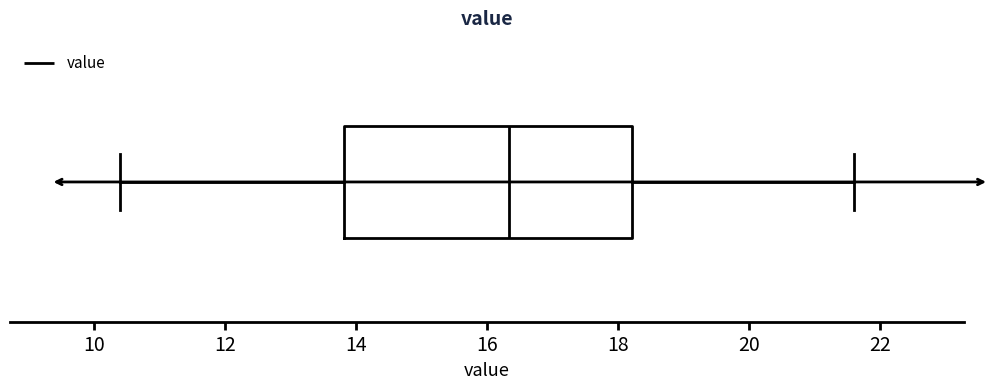

Where is the right edge of the box on the x-axis? The values are not printed on the chart, so give them approximately, as read against the axis.

18.2